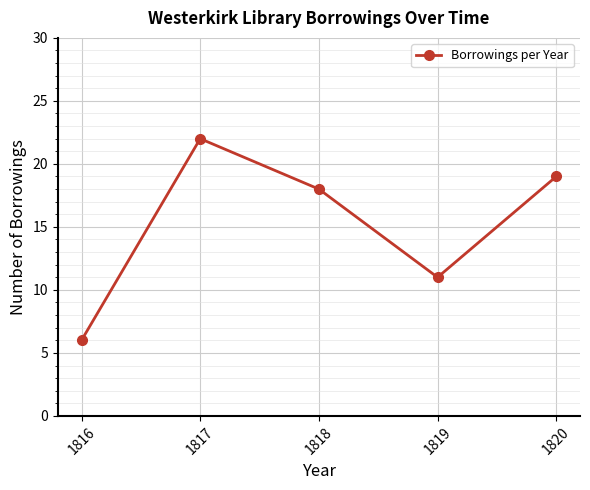

Reading left to right, what are all the values shown in this chart?

6	22	18	11	19